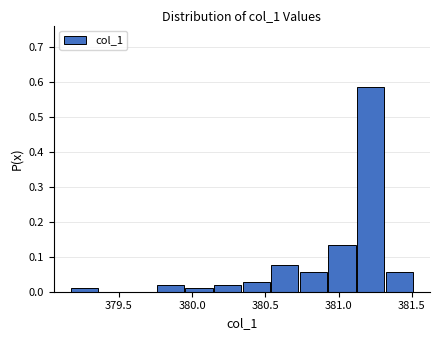

Around what value on the x-axis is the tallest bar? Give the approximate position of its centre, as read against the axis.

381.20